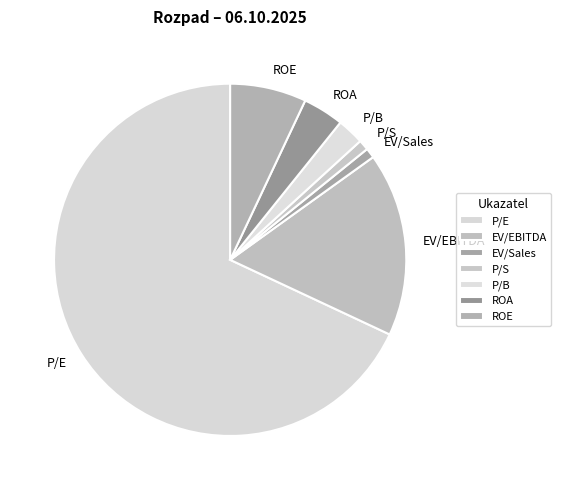

What is the majority slice?

P/E